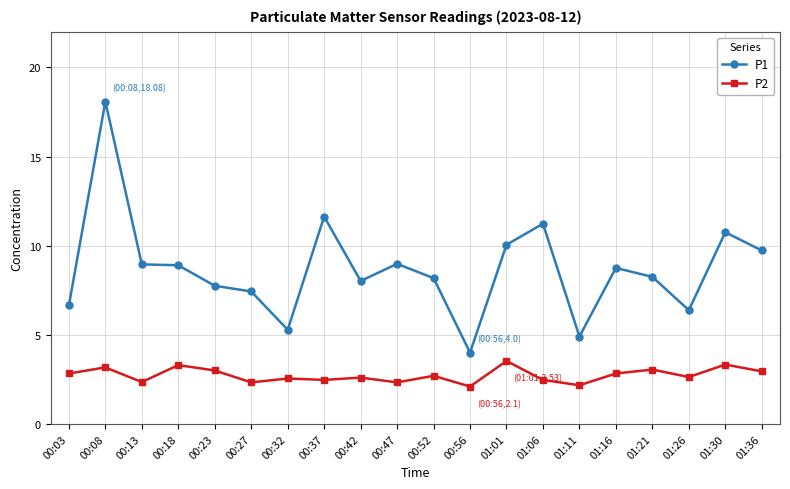

The P2 series shows 2.5 at 00:32. True or false?

True